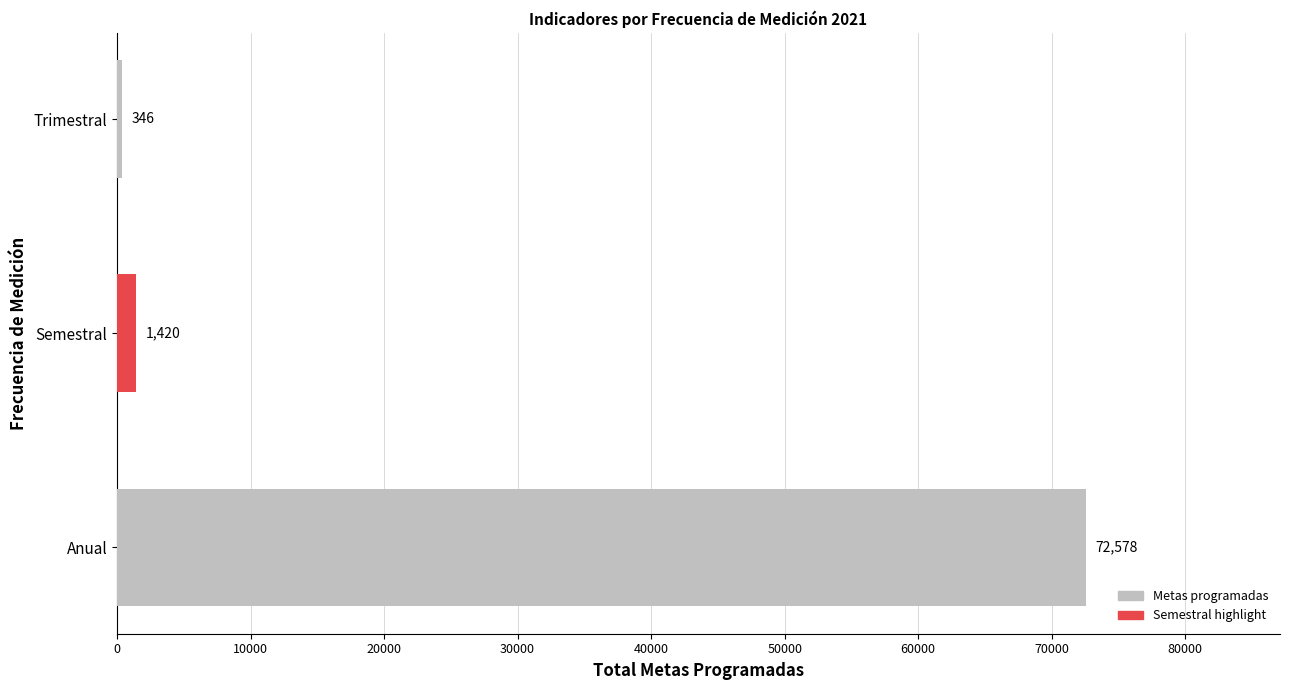

Rank the categories by value from lowest to highest.

Trimestral, Semestral, Anual